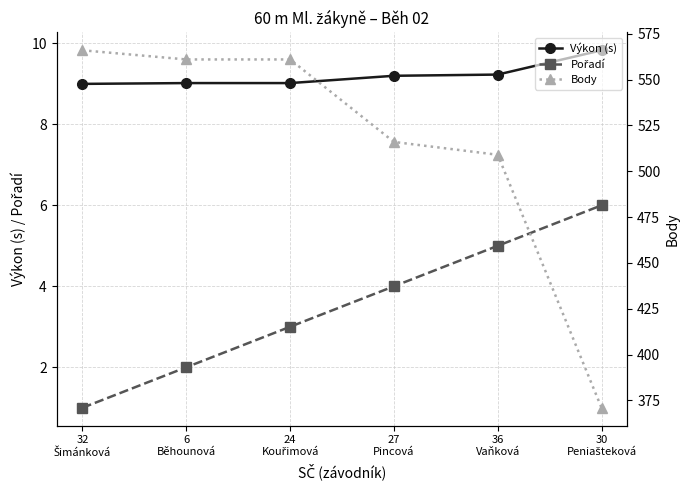

Which series has the largest range (max minus min)?

Body